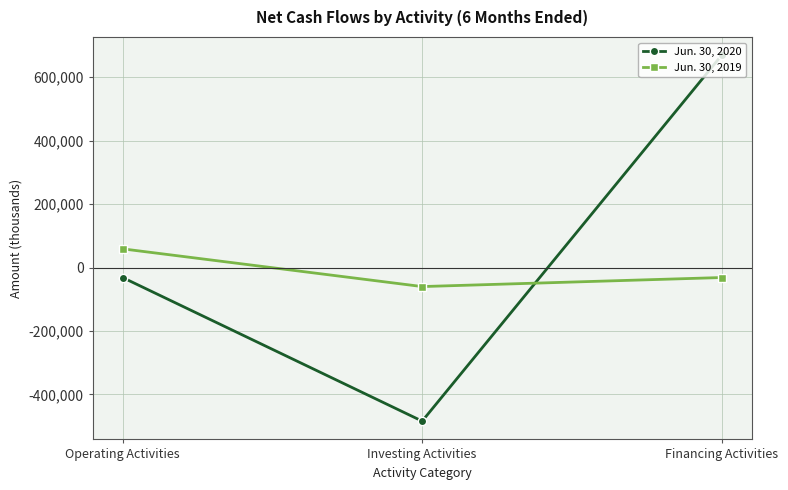

What is the sum of the Jun. 30, 2019 values at Investing Activities and Financing Activities?

-91509